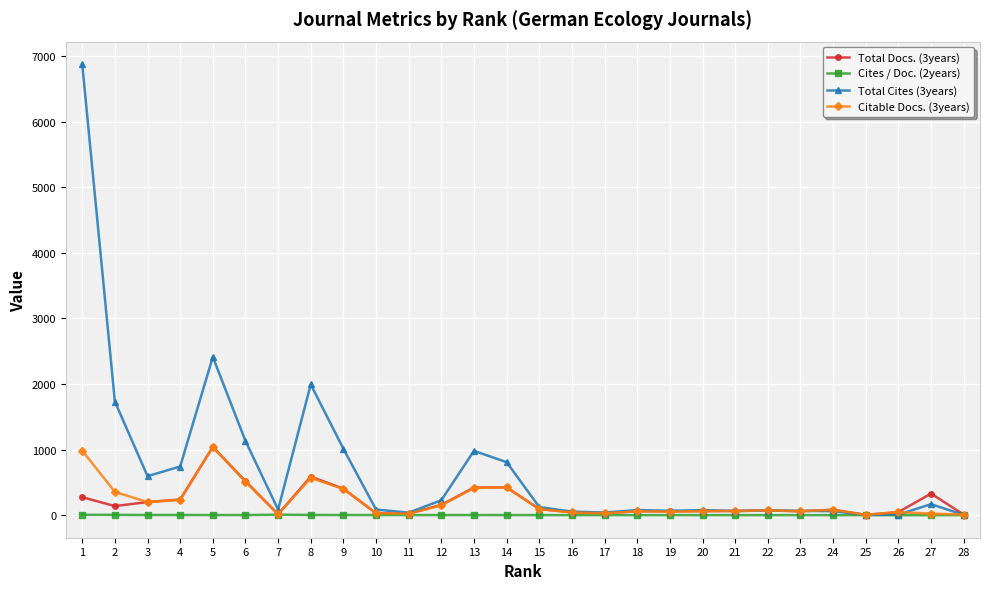

What is the difference between the Total Cites (3years) values at 11 and 14?

770.0